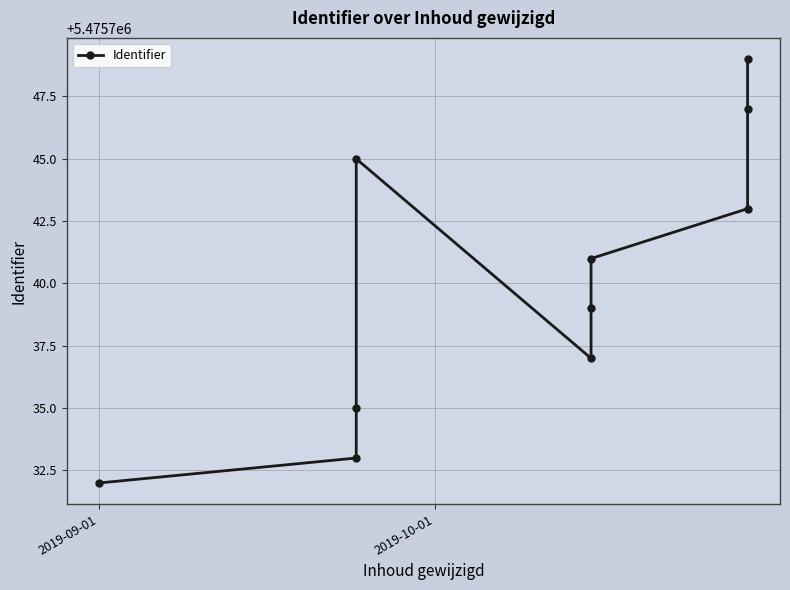

What is the greatest value displayed?

5475749